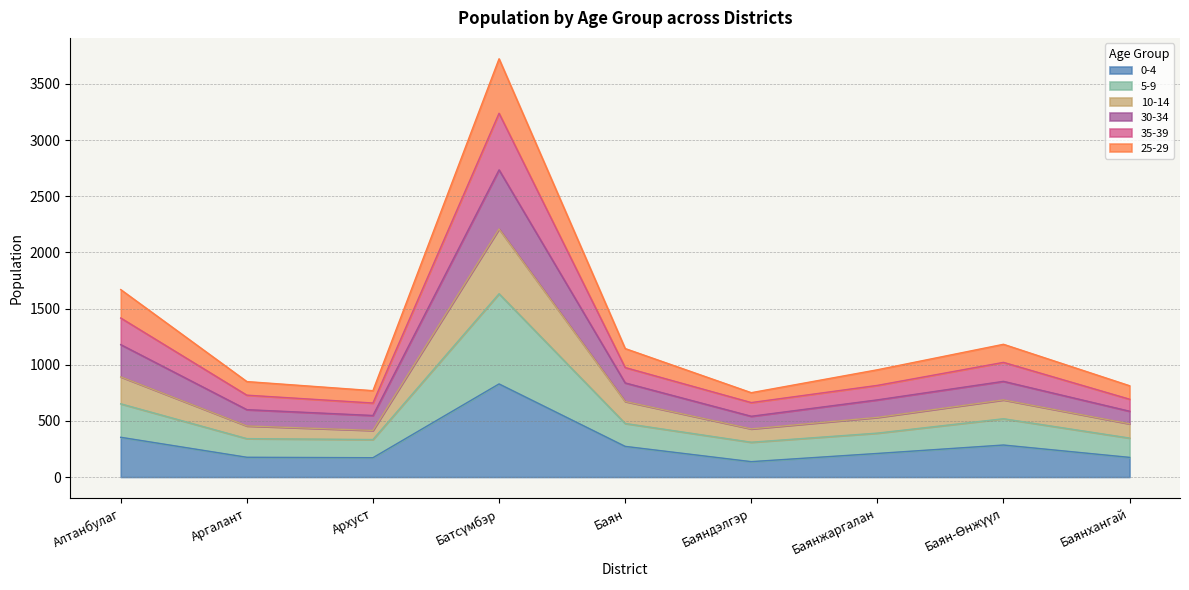

What is the lowest value of the 0-4 series?

137